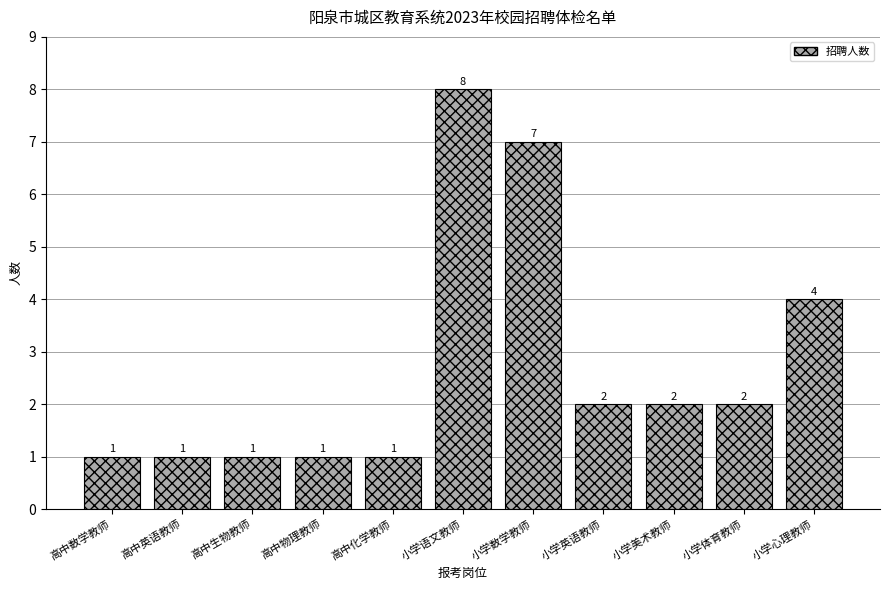

Reading right to left, what are all the values shown in this chart?

4	2	2	2	7	8	1	1	1	1	1